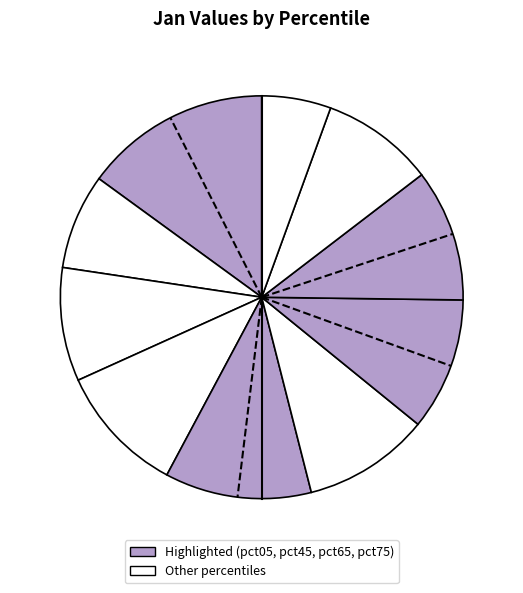

Count the number of slices in the pie.

10